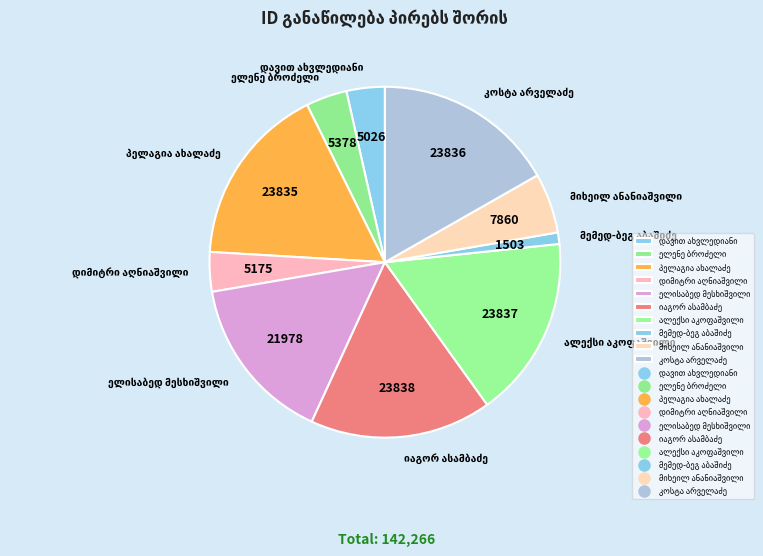

Is there any slice that represents more than half of the pie?

No